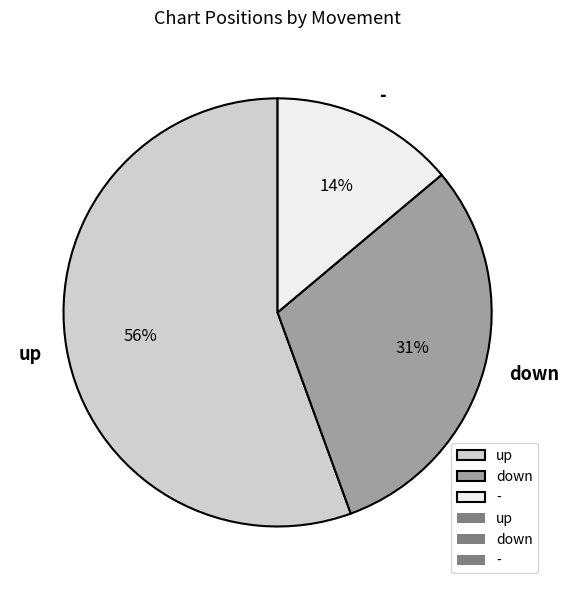

Combined, do - and up account for over 50%?

Yes